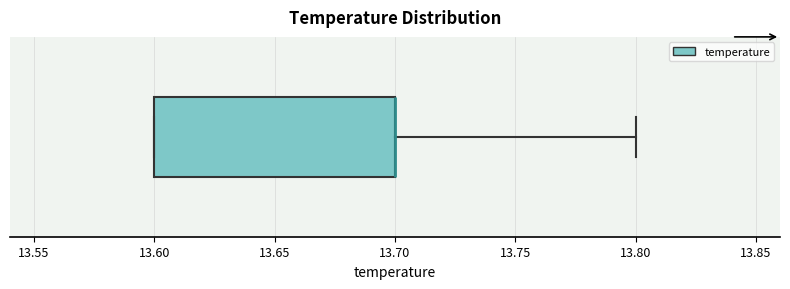

Where does the right whisker of the box end on the x-axis? The values are not printed on the chart, so give them approximately, as read against the axis.

13.8